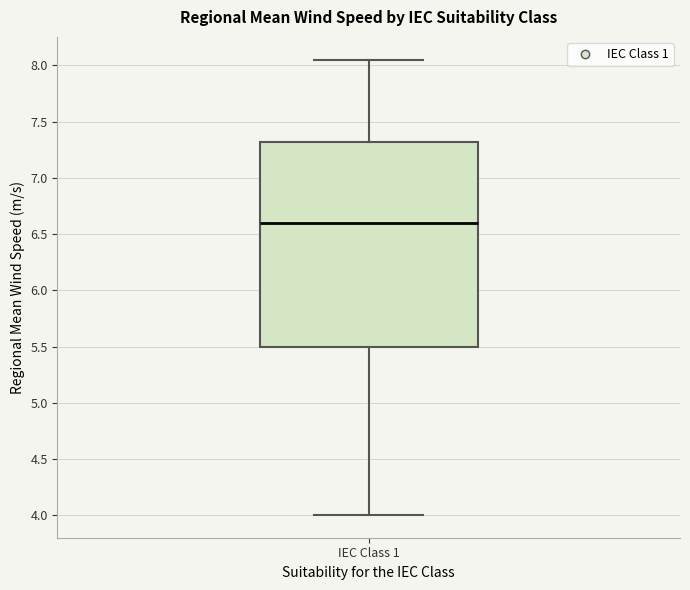

Read this box plot against the y-axis: the position of the median line, the range covered by the box, and the ends of both whiskers. The values are not printed on the chart, so give them approximately, as read against the axis.

median 6.60, box 5.50 to 7.30, whiskers 4.00 to 8.05